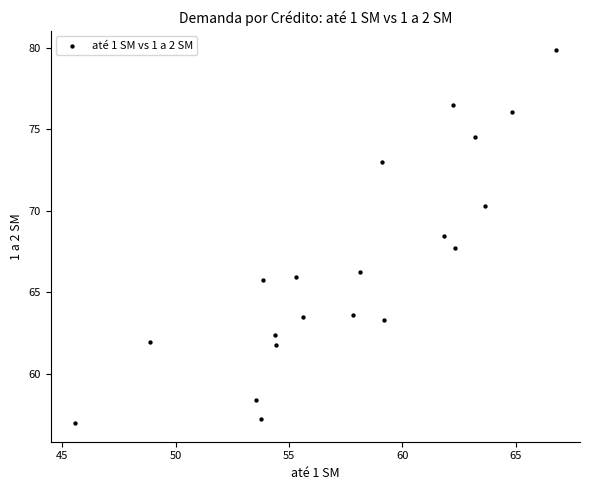

What is the range of Y values (max minus min)?

22.9